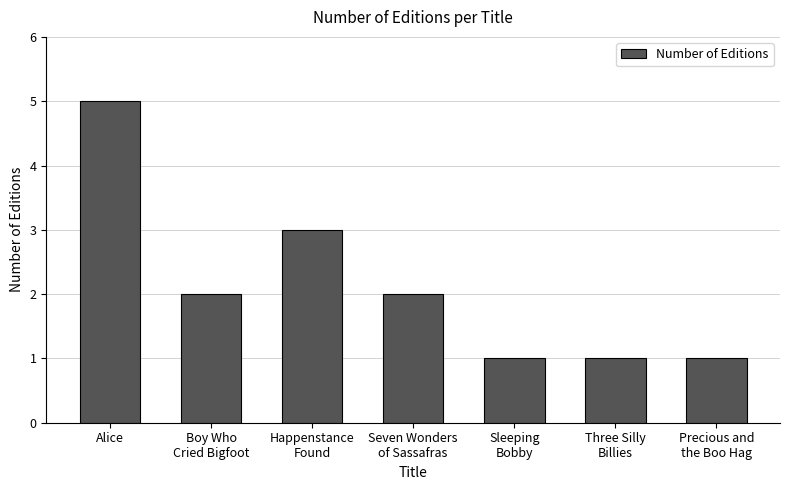

What is the change in value from Happenstance
Found to Precious and
the Boo Hag?

-2